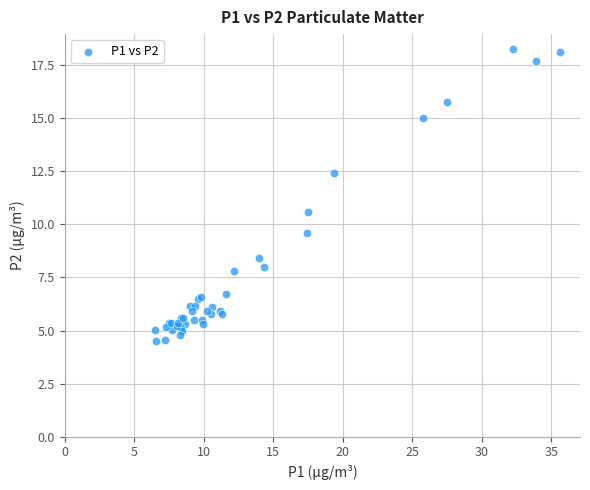

What Y value in the scatter plot is closest to 11?

10.6